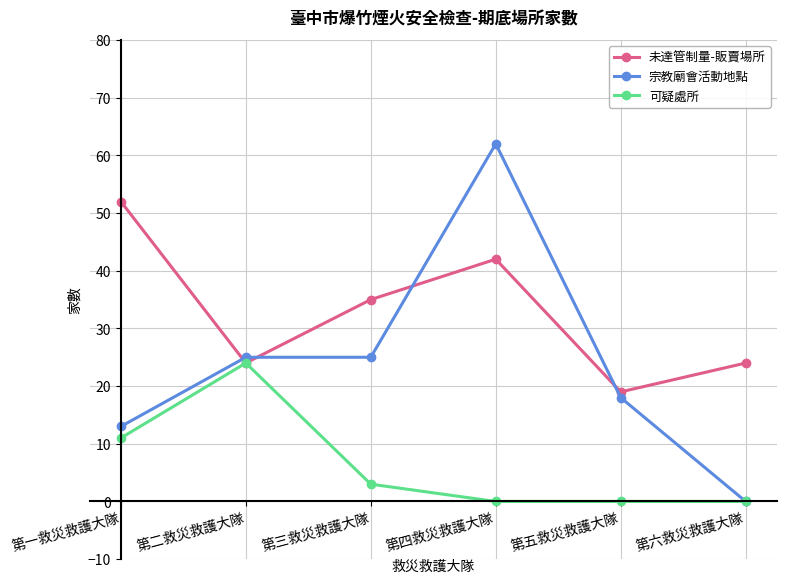

How many interior local valleys does the 未達管制量-販賣場所 series have?

2